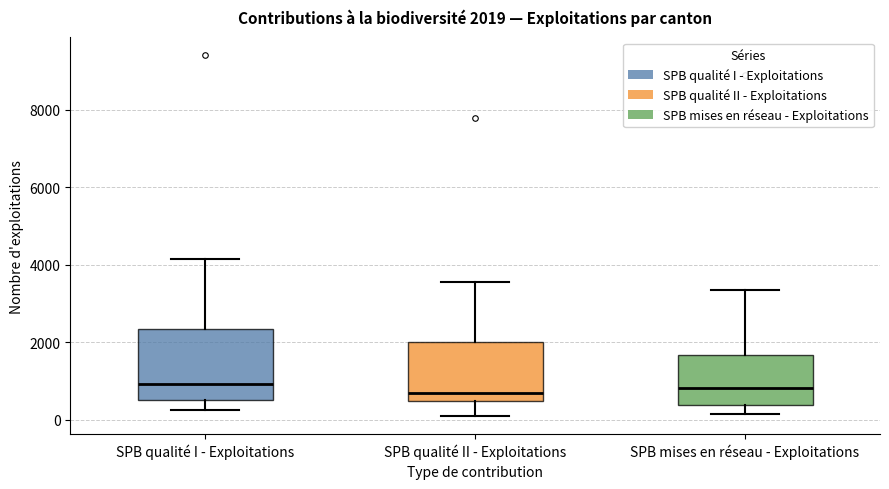

Which box is the tallest, from its lower edge to its upper edge?

SPB qualité I - Exploitations